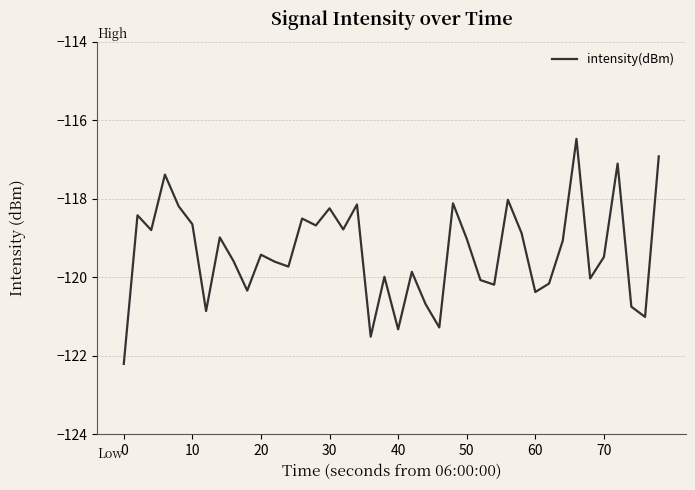

What is the difference between the maximum and minimum values?

5.7